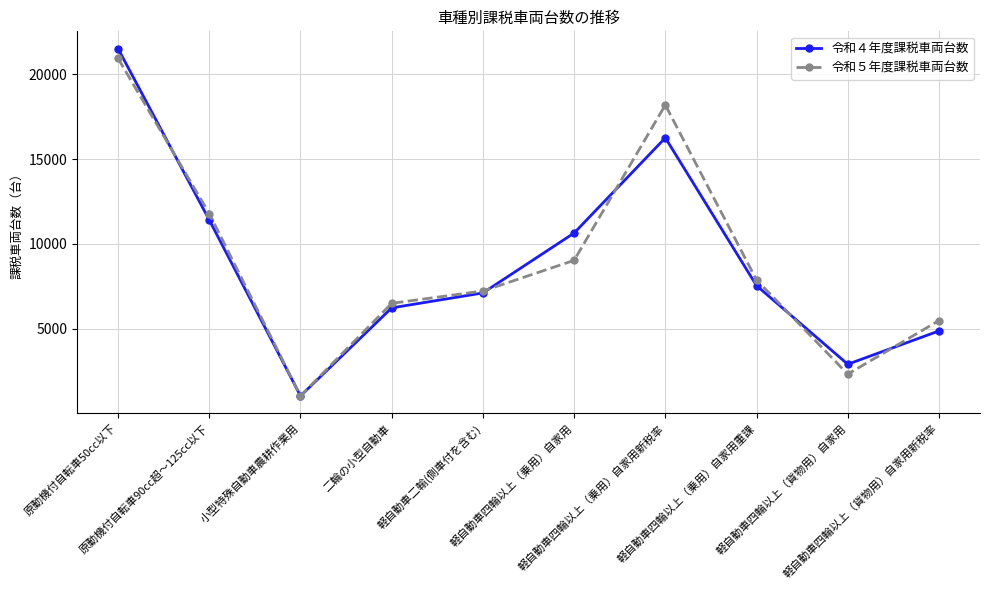

Where do 令和４年度課税車両台数 and 令和５年度課税車両台数 first cross each other?

原動機付自転車50cc以下 and 原動機付自転車90cc超～125cc以下